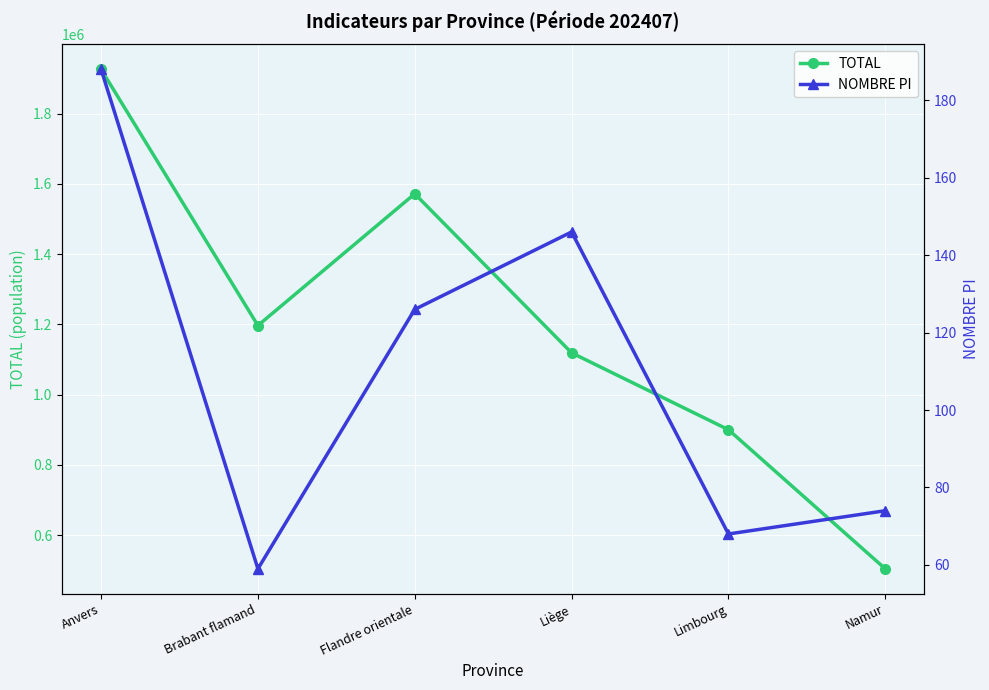

Rank the series by their average value, from highest to lowest.

TOTAL, NOMBRE PI